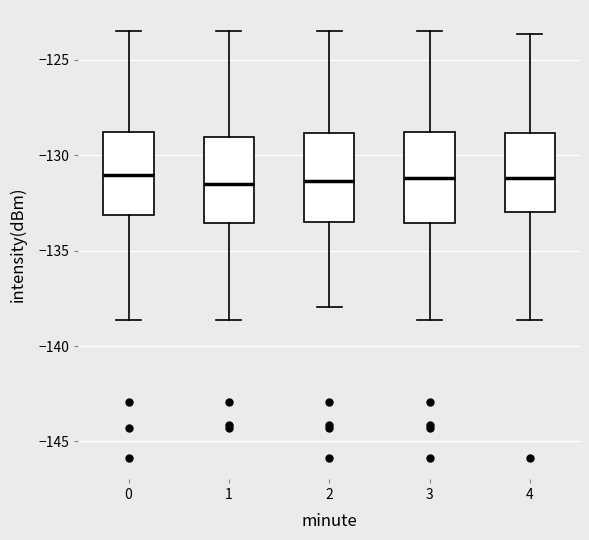

Reading left to right, transcribe this box plot: for each box, give where its median line is, the range the box spans, and where its two whiskers end, as read against the y-axis. The values are not printed on the chart, so give them approximately, as read against the axis.

0: median -131.0, box -133.0 to -129.0, whiskers -138.5 to -123.5
1: median -131.5, box -133.5 to -129.0, whiskers -138.5 to -123.5
2: median -131.5, box -133.5 to -129.0, whiskers -138.0 to -123.5
3: median -131.0, box -133.5 to -129.0, whiskers -138.5 to -123.5
4: median -131.0, box -133.0 to -129.0, whiskers -138.5 to -123.5